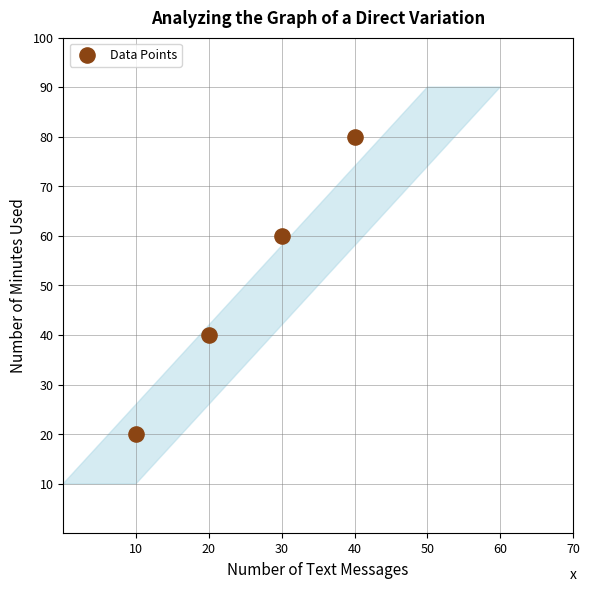

What is the average Y value?

50